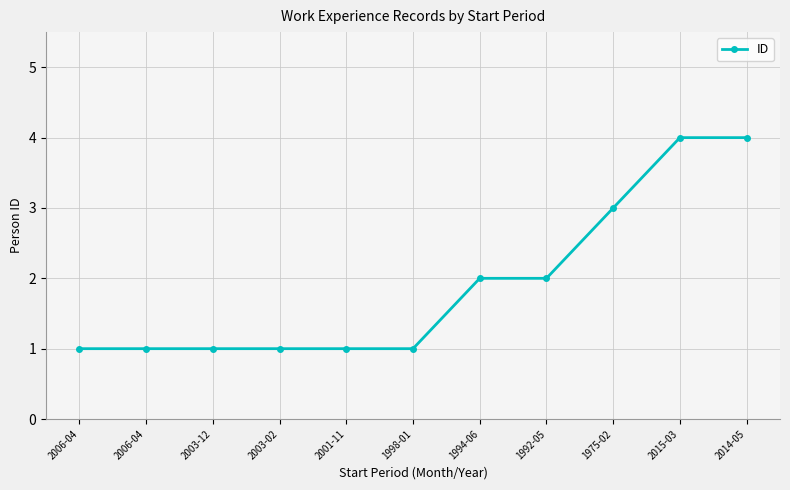

The chart shows a value of 0 at 2006-04. True or false?

False